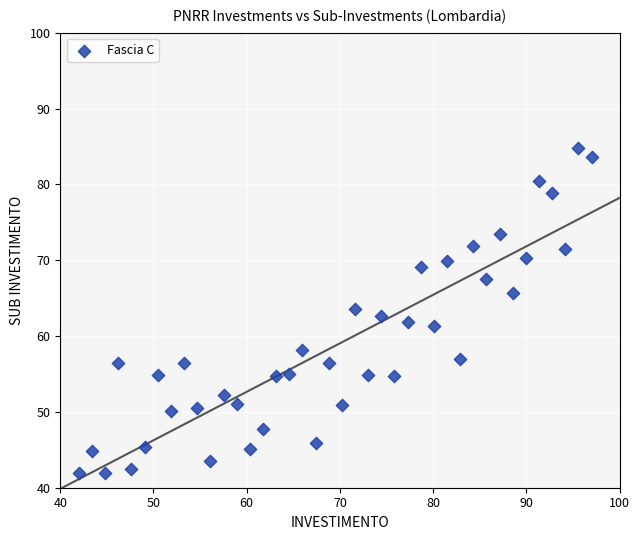

What is the range of X values (max minus min)?

55.0